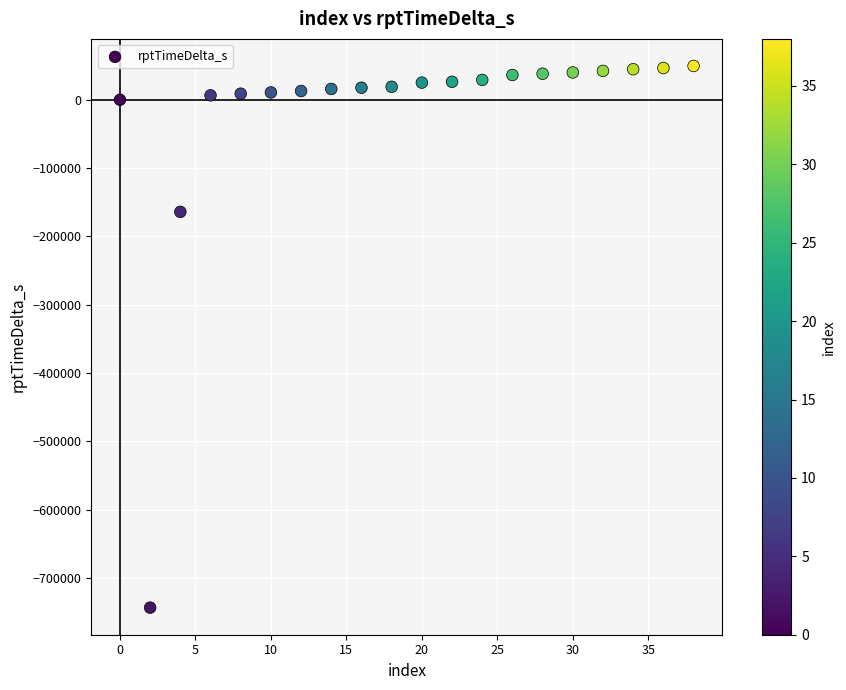

What is the range of X values (max minus min)?

38